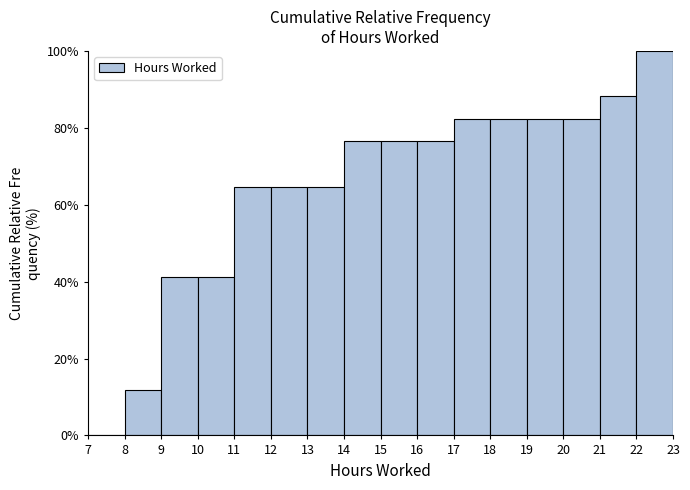

Reading left to right, list every bar in this chart as the range it spans on the x-axis followed by its height. The values are not printed on the chart, so give them approximately, as read against the axis.

7 to 8: 0
8 to 9: 12
9 to 10: 42
10 to 11: 42
11 to 12: 64
12 to 13: 64
13 to 14: 64
14 to 15: 76
15 to 16: 76
16 to 17: 76
17 to 18: 82
18 to 19: 82
19 to 20: 82
20 to 21: 82
21 to 22: 88
22 to 23: 100